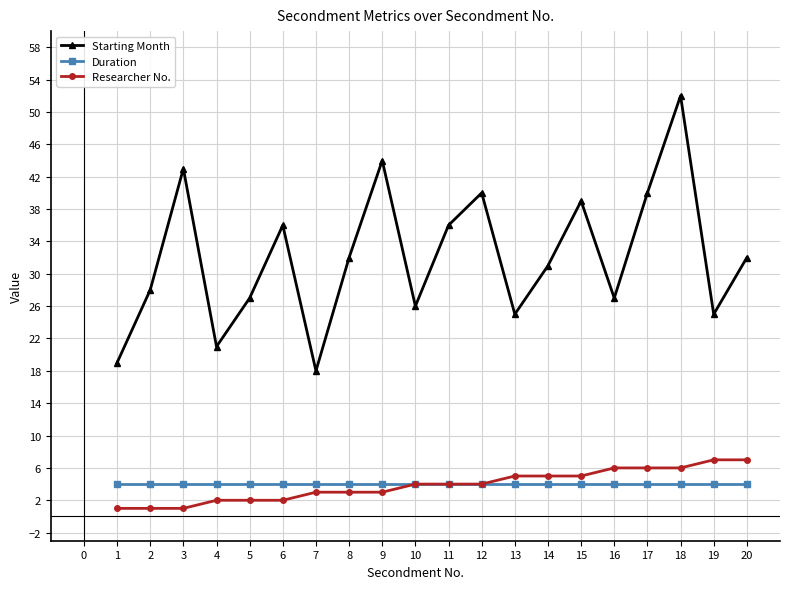

What is the sum of the Starting Month values at 7 and 4?

39